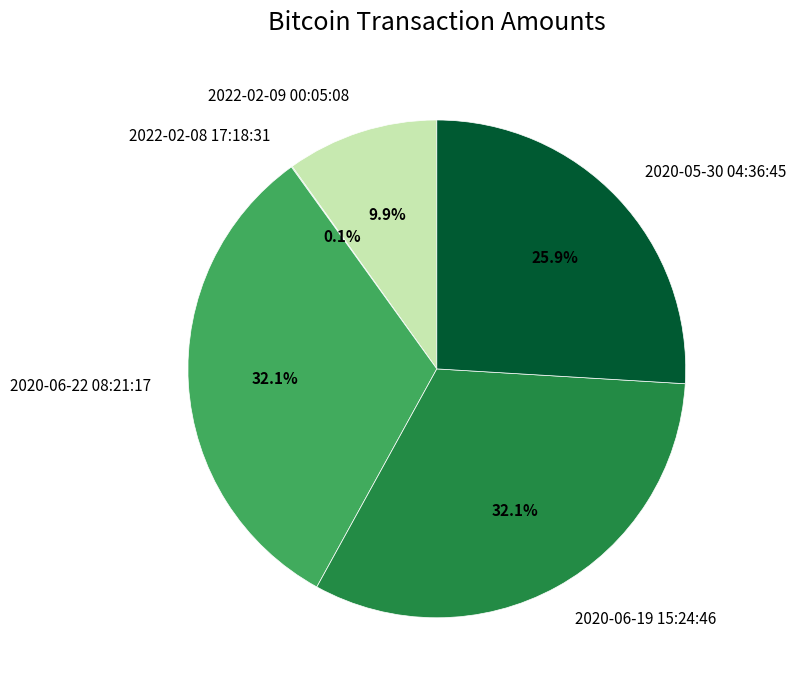

Is it true that 2020-06-19 15:24:46 is 32% of the pie?

True